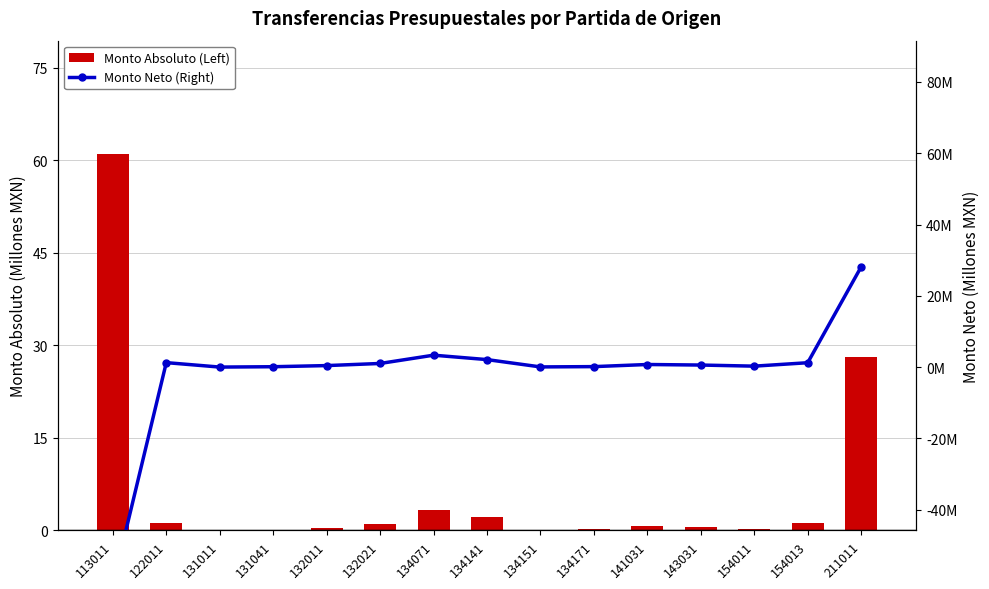

What is the value of the Monto Neto (Right) bar at the 11th from the left?

0.7